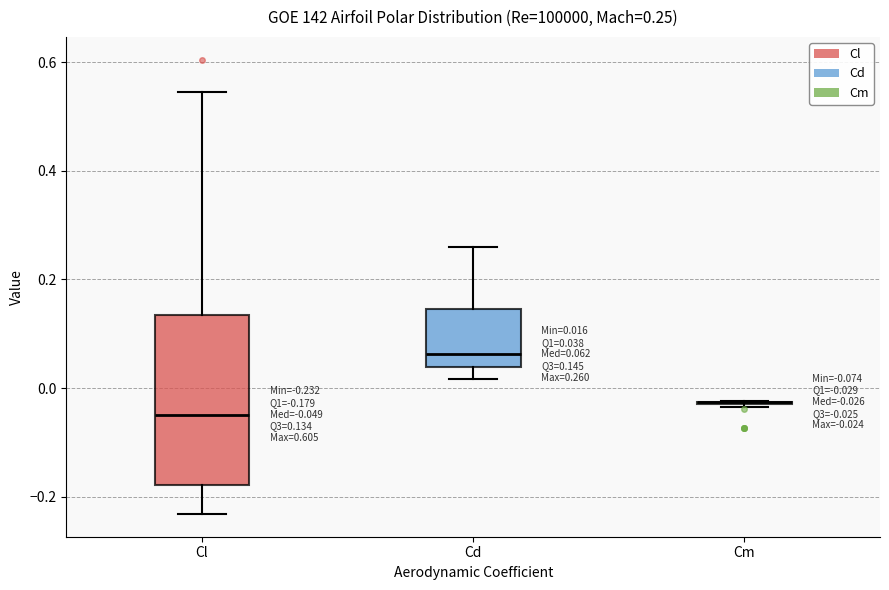

Which box is the tallest, from its lower edge to its upper edge?

Cl